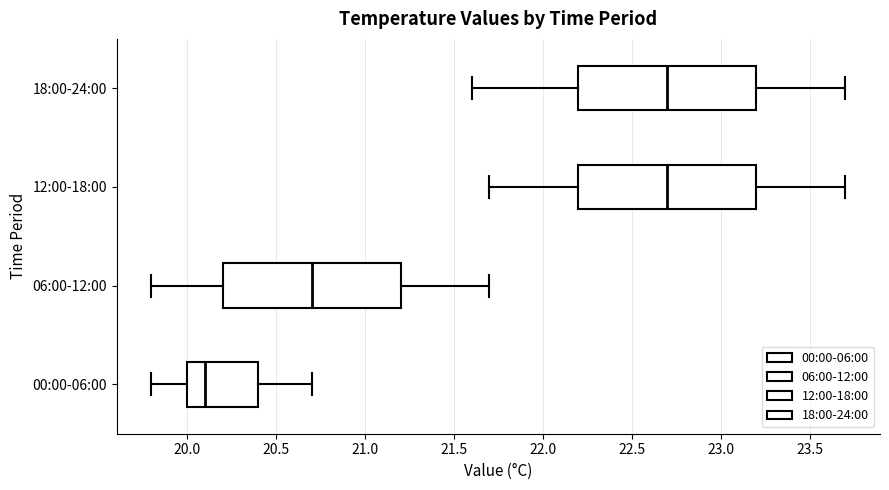

Reading bottom to top, read every box against the x-axis: the position of its median line, the range the box covers, and the ends of its whiskers. The values are not printed on the chart, so give them approximately, as read against the axis.

00:00-06:00: median 20.1, box 20.0 to 20.4, whiskers 19.8 to 20.7
06:00-12:00: median 20.7, box 20.2 to 21.2, whiskers 19.8 to 21.7
12:00-18:00: median 22.7, box 22.2 to 23.2, whiskers 21.7 to 23.7
18:00-24:00: median 22.7, box 22.2 to 23.2, whiskers 21.6 to 23.7